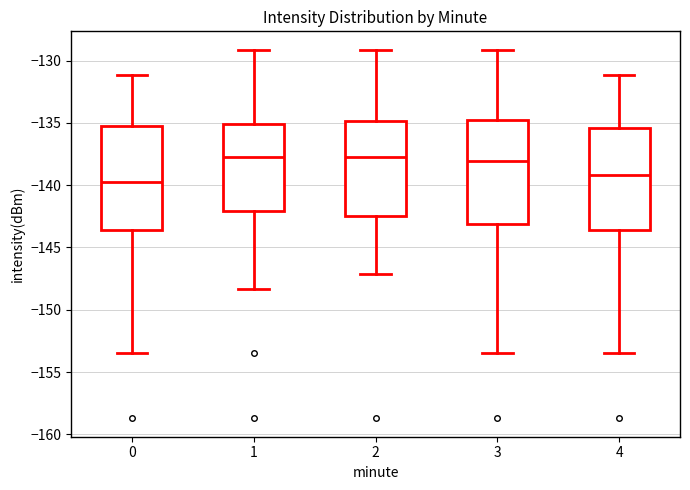

Where does the upper whisker of the box at x = 4 end on the y-axis? The values are not printed on the chart, so give them approximately, as read against the axis.

-131.0